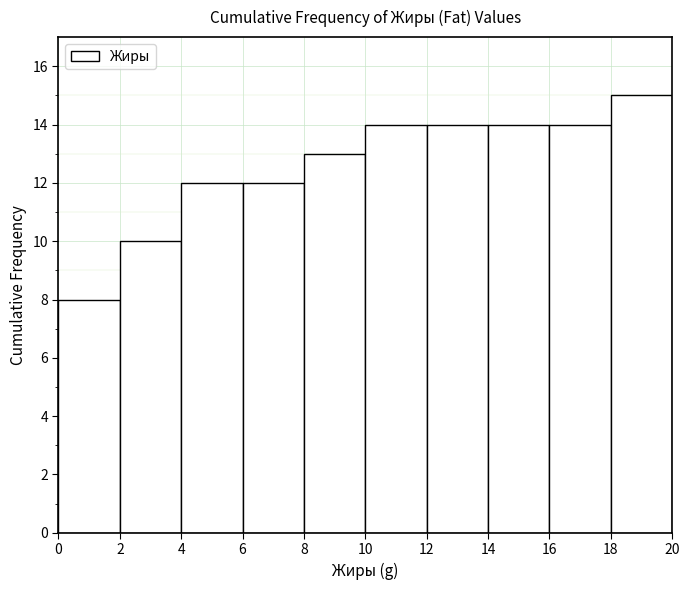

Over which range of the x-axis is the bar tallest?

18 to 20